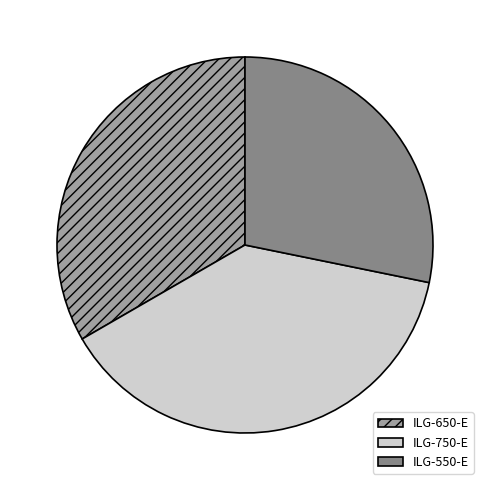

Which category has the biggest portion of the pie?

ILG-750-E